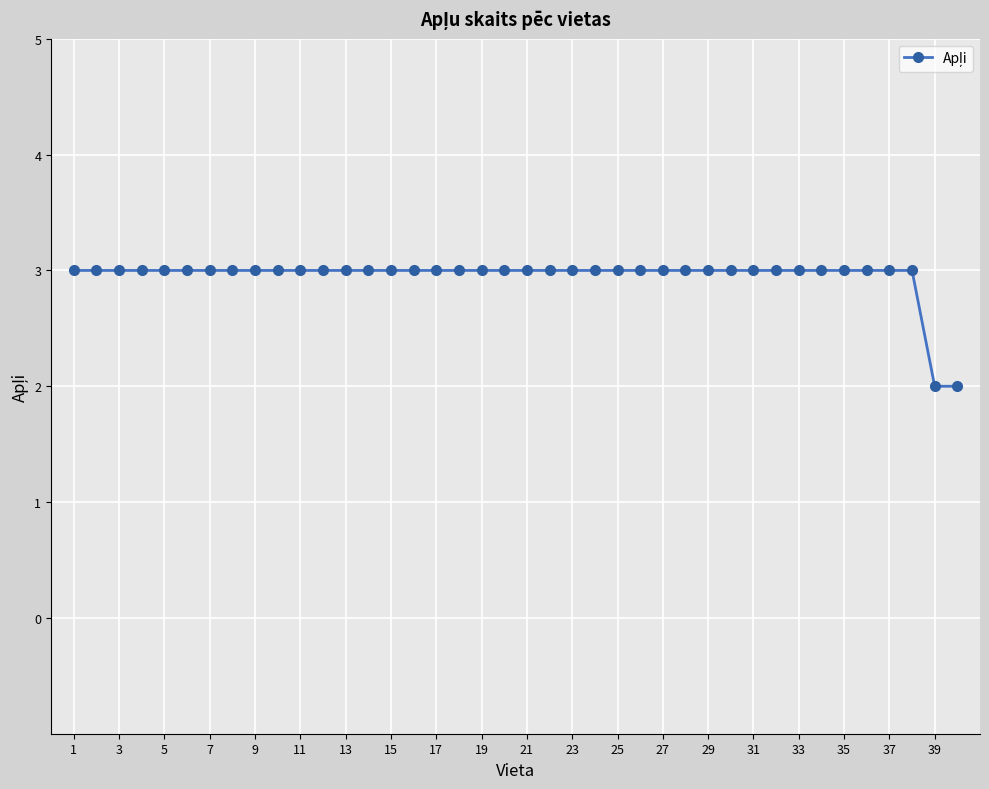

Count the number of data series in this chart.

1